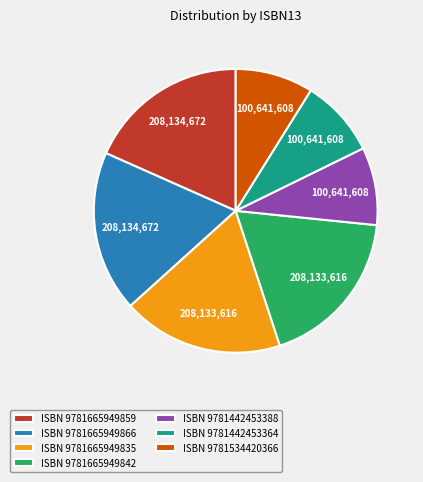

Is it true that ISBN 9781665949859 is 18% of the pie?

True